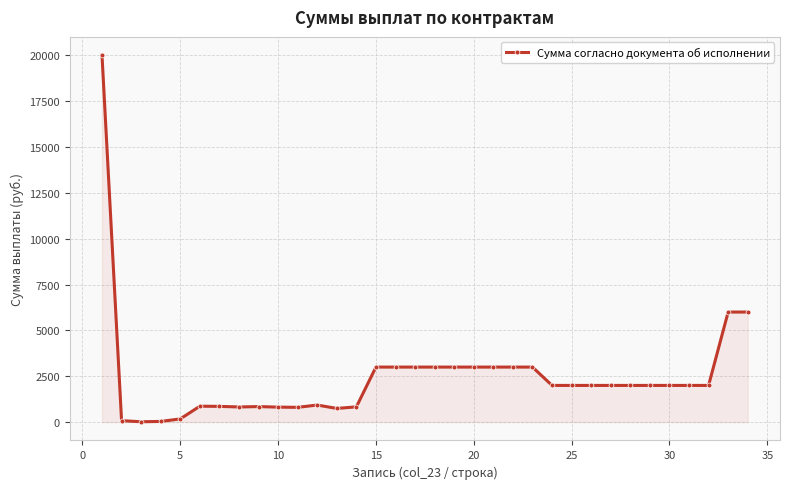

How many series are shown in this chart?

1